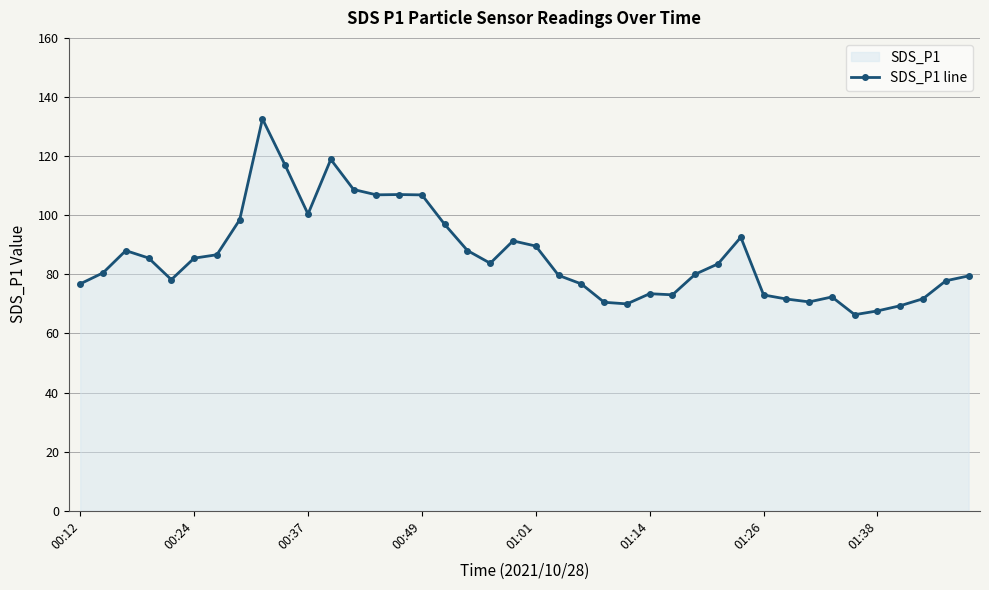

What is the maximum value shown in the chart?

132.6